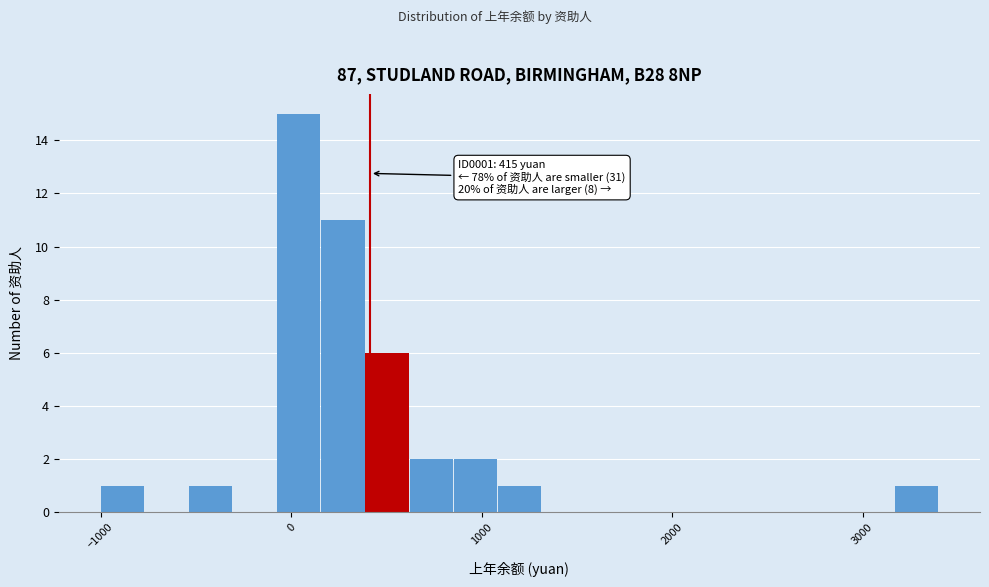

Around what value on the x-axis is the tallest bar? Give the approximate position of its centre, as read against the axis.

0